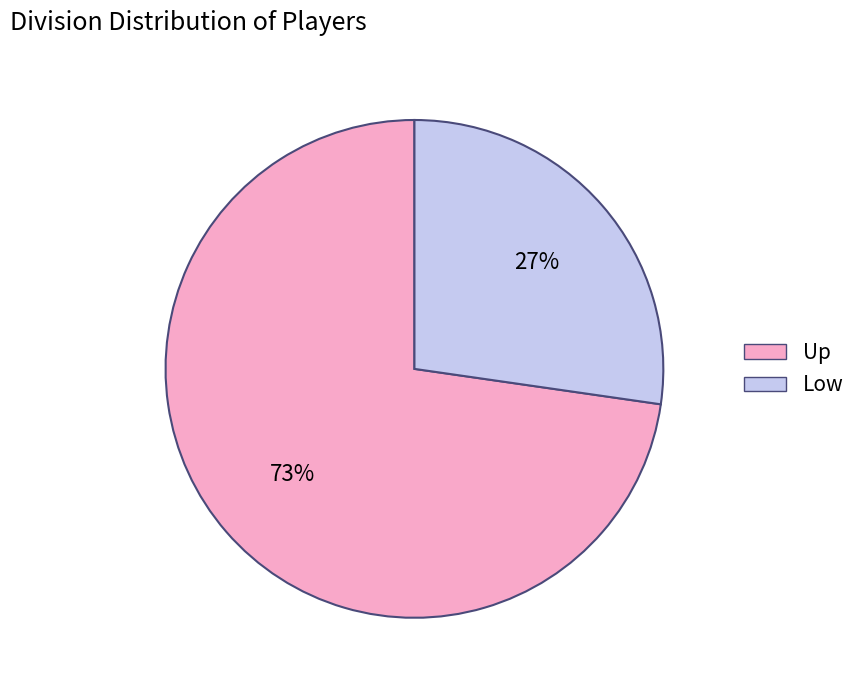

To the nearest percent, what is the average slice percentage?

50%